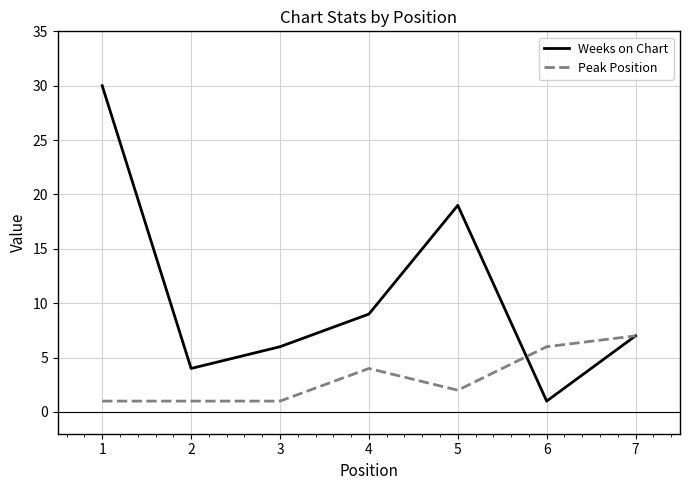

What is the maximum value for Weeks on Chart?

30